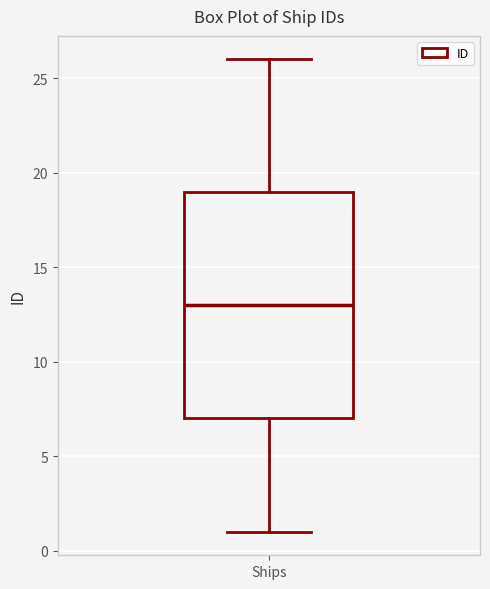

Transcribe this box plot: give where the median line is, the range the box spans, and where the two whiskers end, as read against the y-axis. The values are not printed on the chart, so give them approximately, as read against the axis.

median 13, box 7 to 19, whiskers 1 to 26